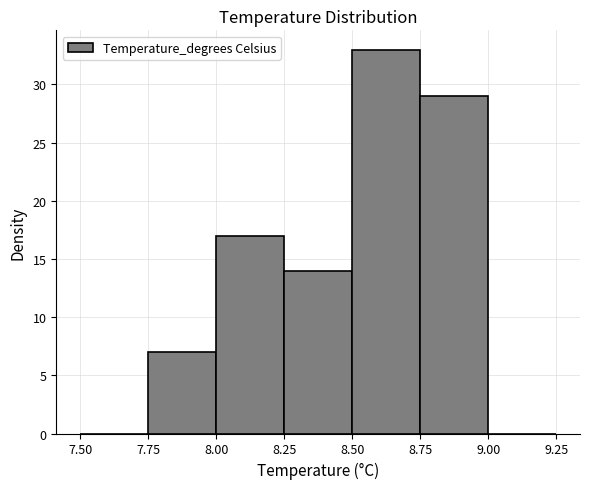

Reading left to right, list every bar in this chart as the range it spans on the x-axis followed by its height. The values are not printed on the chart, so give them approximately, as read against the axis.

7.50 to 7.75: 0
7.75 to 8.00: 7
8.00 to 8.25: 17
8.25 to 8.50: 14
8.50 to 8.75: 33
8.75 to 9.00: 29
9.00 to 9.25: 0